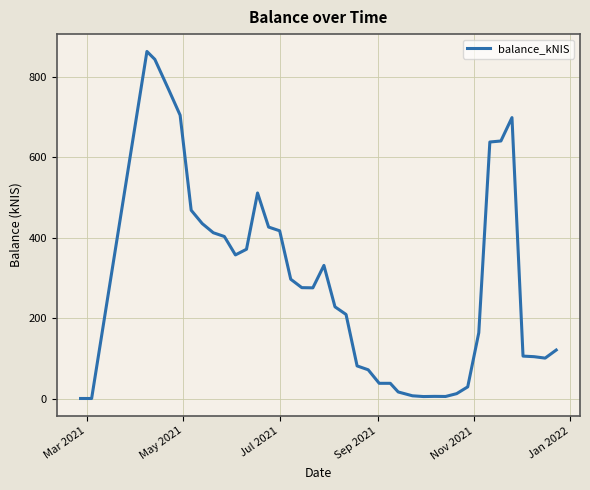

What is the difference between the maximum and minimum values?

862.6